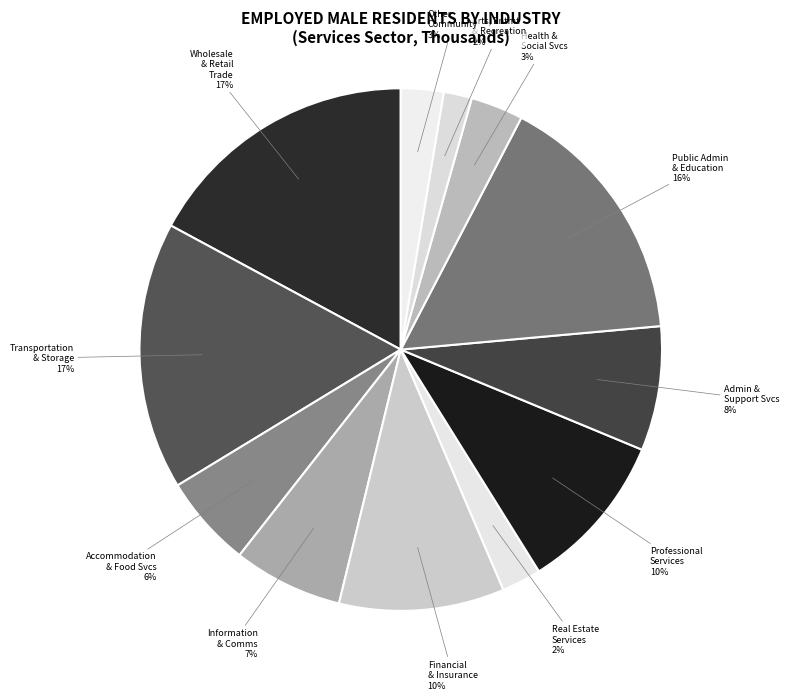

Is there any slice that represents more than half of the pie?

No